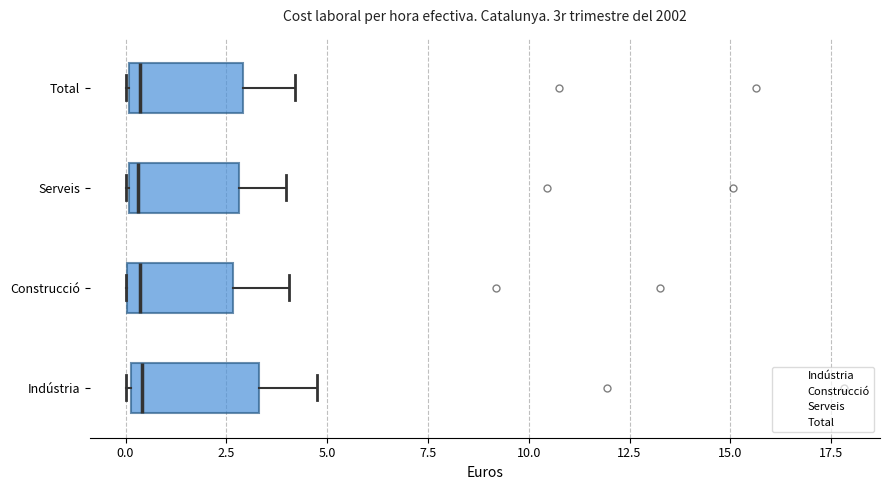

Where is the right edge of the box for Indústria on the x-axis? The values are not printed on the chart, so give them approximately, as read against the axis.

3.5